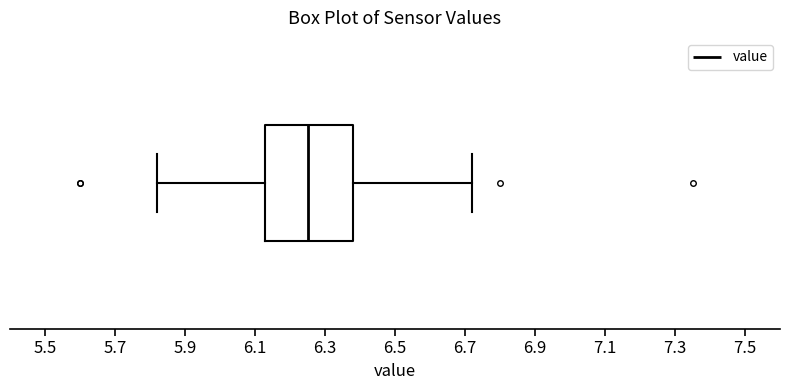

Read this box plot against the x-axis: the position of the median line, the range covered by the box, and the ends of both whiskers. The values are not printed on the chart, so give them approximately, as read against the axis.

median 6.26, box 6.14 to 6.38, whiskers 5.82 to 6.72